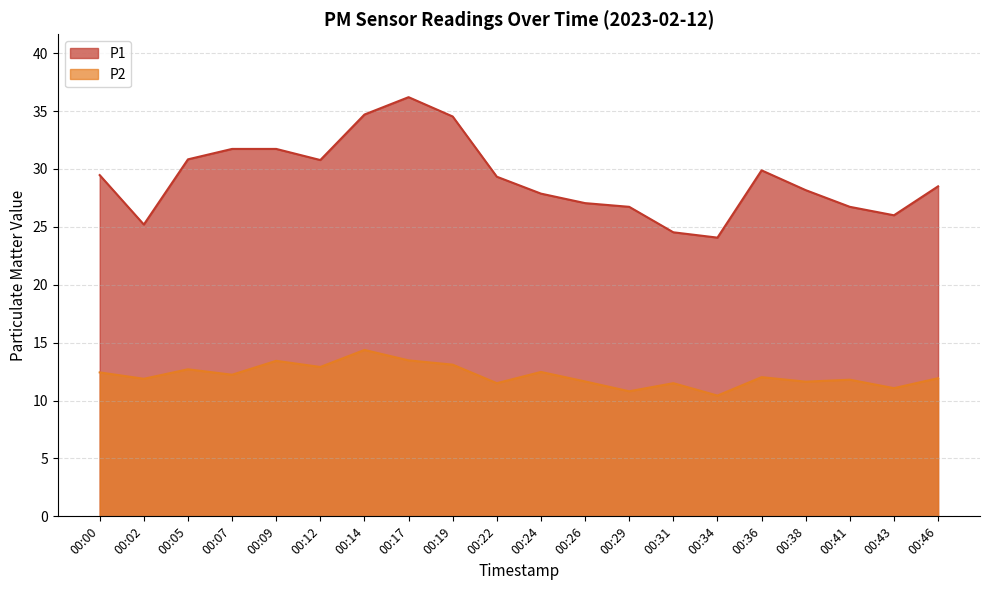

Where is the first local minimum for P1?

00:02